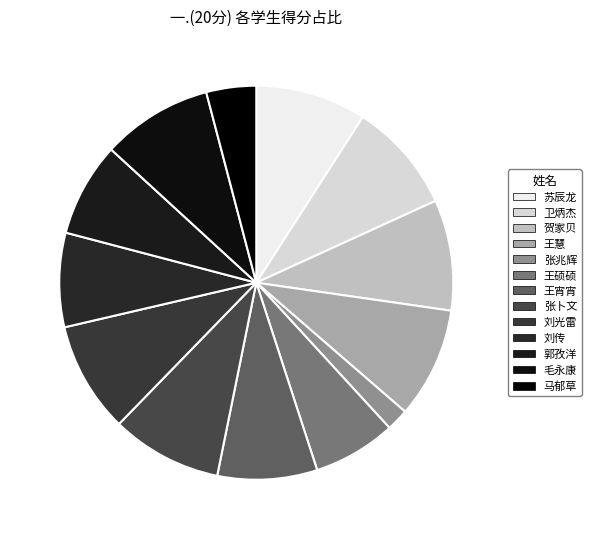

How many segments does this pie chart have?

13